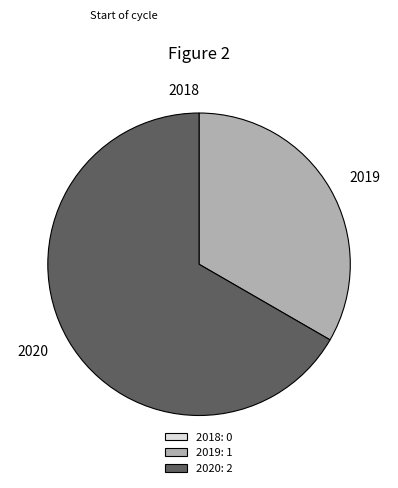

True or false: 2019: 1 accounts for 33% of the total.

True